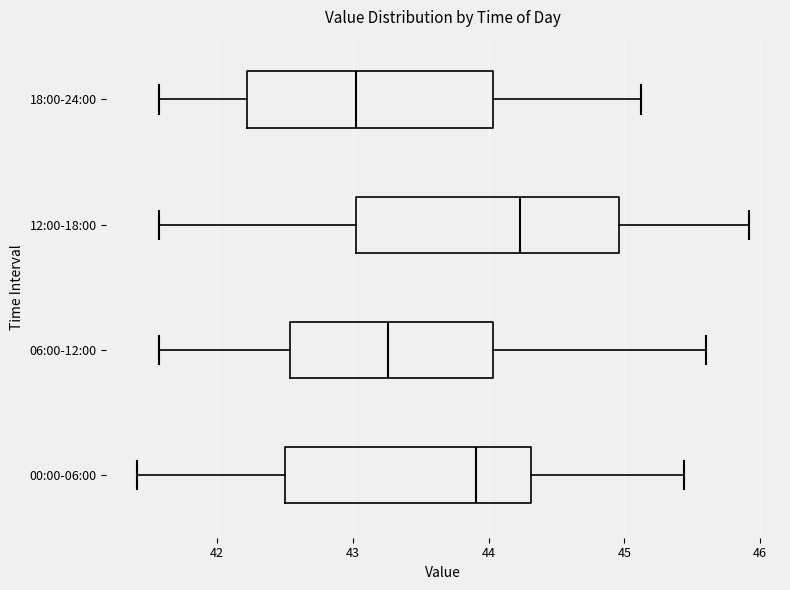

Reading bottom to top, transcribe this box plot: for each box, give where its median line is, the range the box spans, and where its two whiskers end, as read against the x-axis. The values are not printed on the chart, so give them approximately, as read against the axis.

00:00-06:00: median 43.9, box 42.5 to 44.3, whiskers 41.4 to 45.4
06:00-12:00: median 43.3, box 42.5 to 44.0, whiskers 41.6 to 45.6
12:00-18:00: median 44.2, box 43.0 to 45.0, whiskers 41.6 to 45.9
18:00-24:00: median 43.0, box 42.2 to 44.0, whiskers 41.6 to 45.1